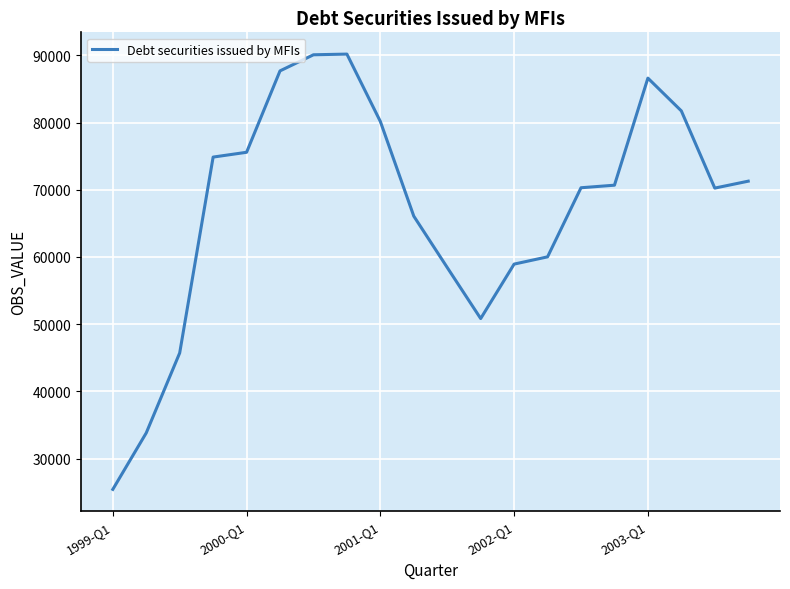

What is the greatest value displayed?

90191